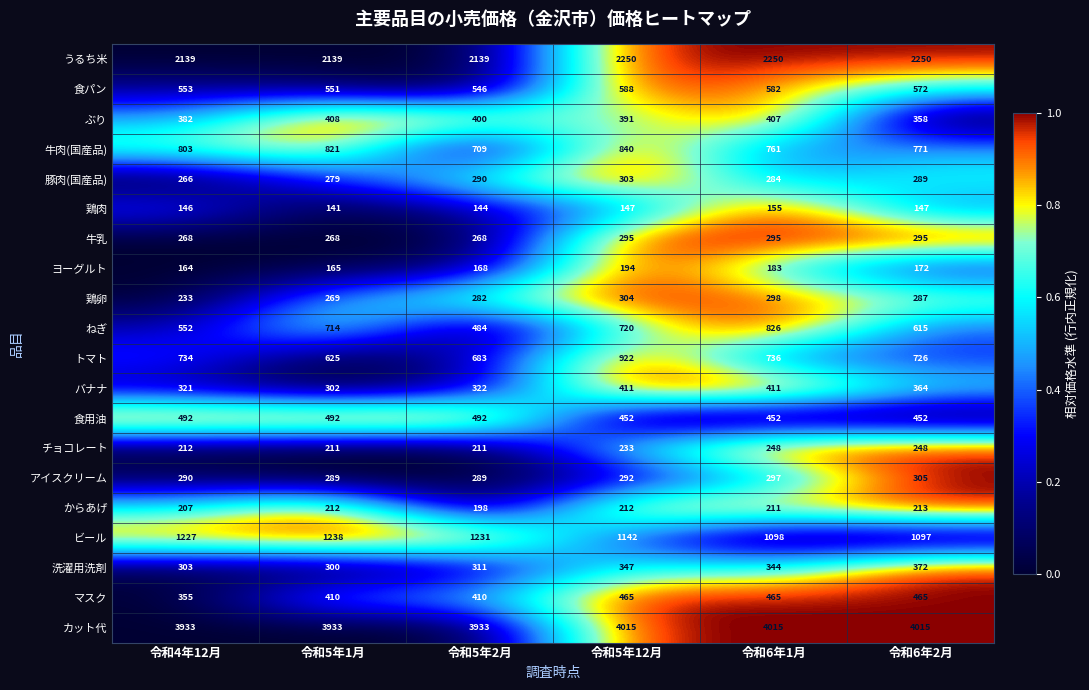

How many data points in 牛乳 are less than 295?

3